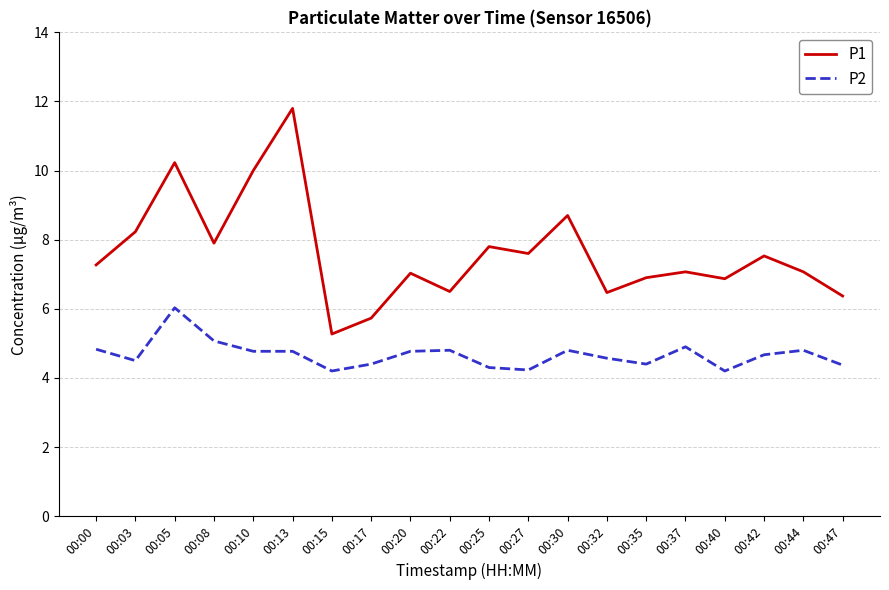

Does the chart display data point markers on the line(s)?

No